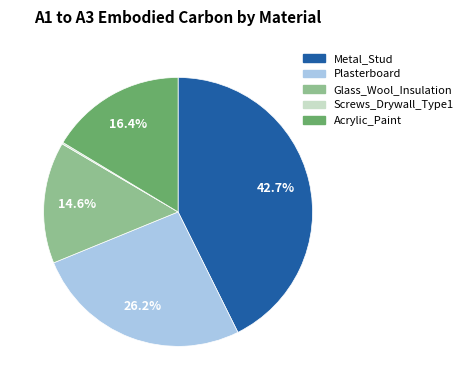

Is there any slice that represents more than half of the pie?

No